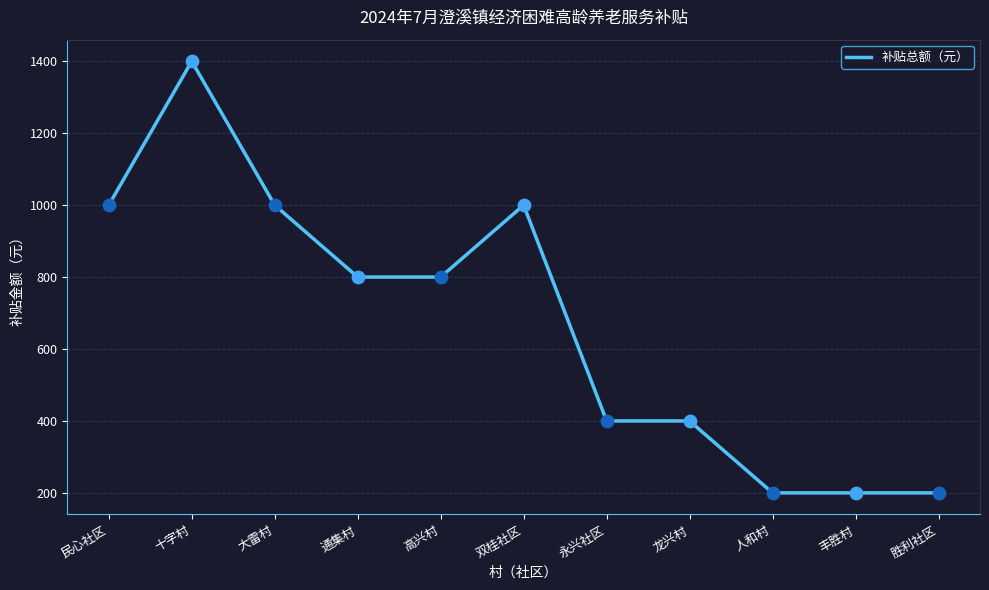

Approximately how many times larger is the value at 永兴社区 compared to 人和村?

2.0